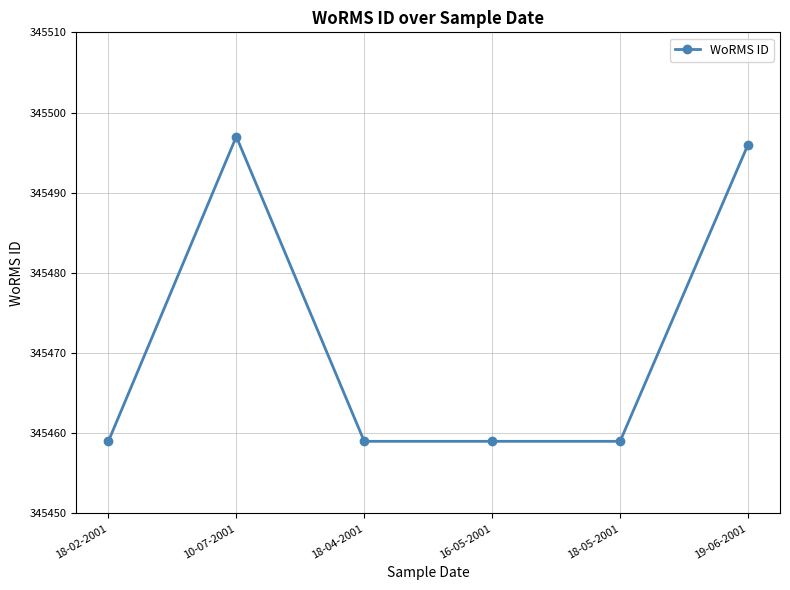

What is the ratio of the value at 18-02-2001 to the value at 16-05-2001?

1.0